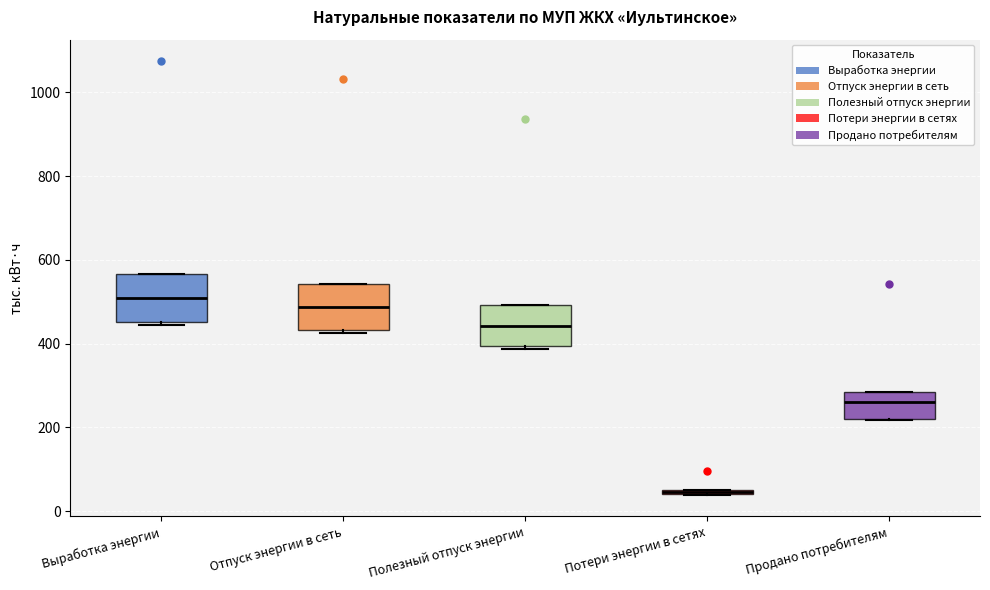

Where does the median line of the box for Продано потребителям sit on the y-axis? The values are not printed on the chart, so give them approximately, as read against the axis.

260